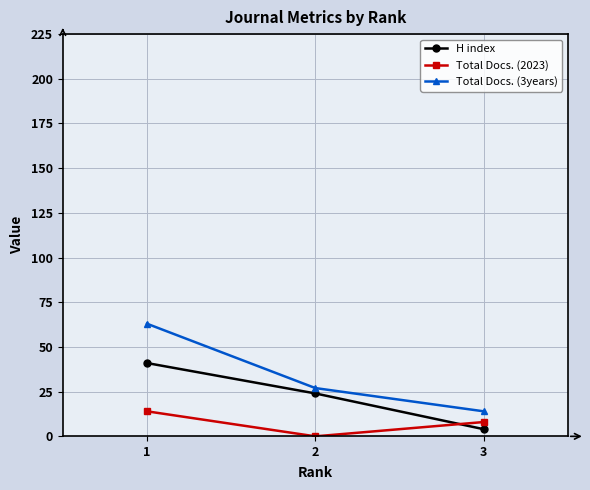

What are all the series names shown in the legend?

H index, Total Docs. (2023), Total Docs. (3years)